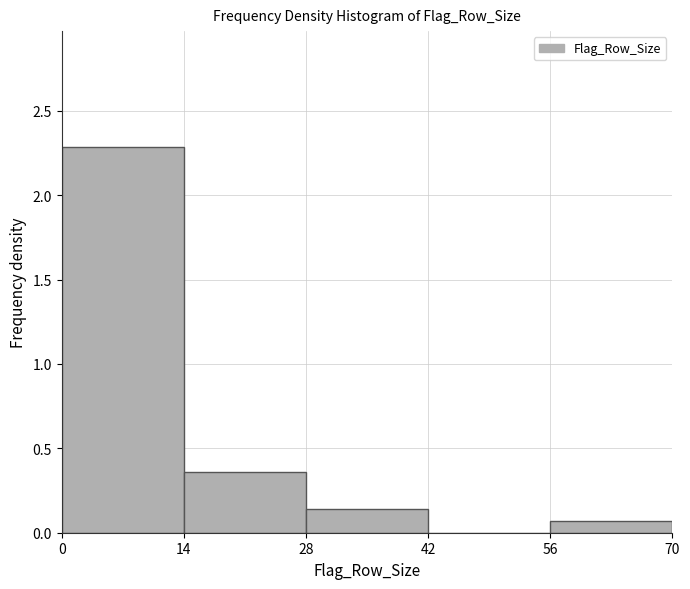

Reading left to right, transcribe this chart: for each bar, give the range it covers on the x-axis and its height. The values are not printed on the chart, so give them approximately, as read against the axis.

0 to 14: 2.30
14 to 28: 0.35
28 to 42: 0.15
42 to 56: 0
56 to 70: 0.05